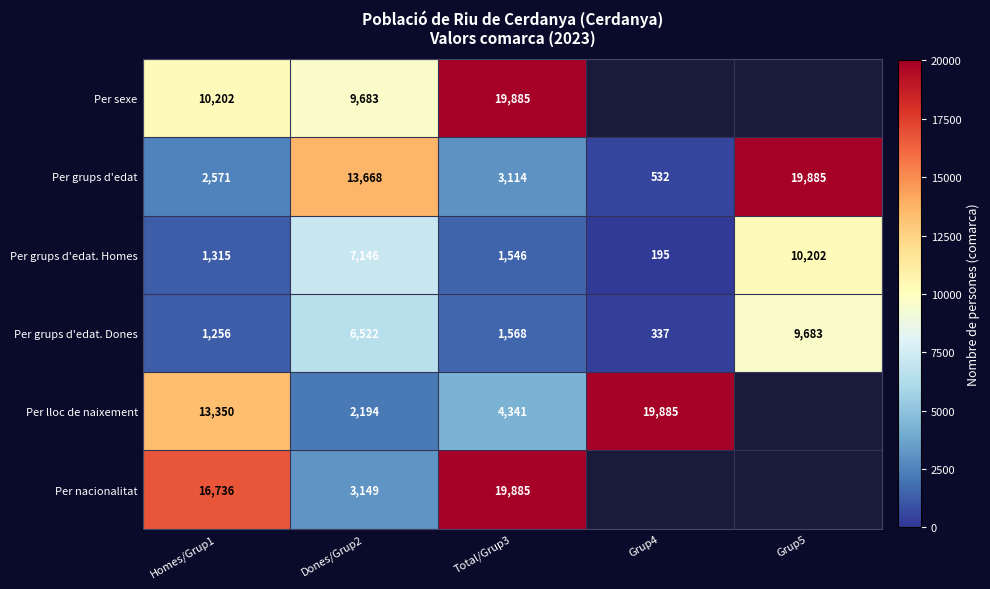

At which label does Per grups d'edat. Dones first exceed 1568?

Dones/Grup2